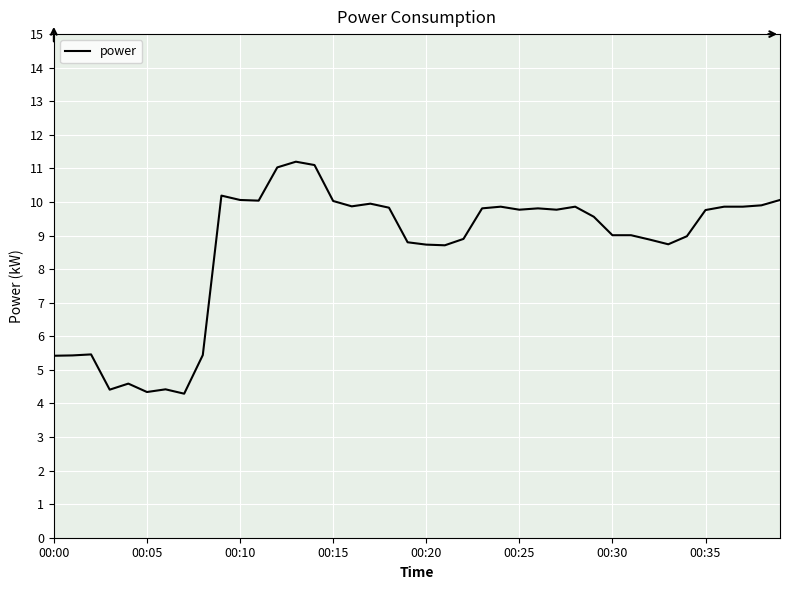

What is the difference between the maximum and minimum values?

6.9